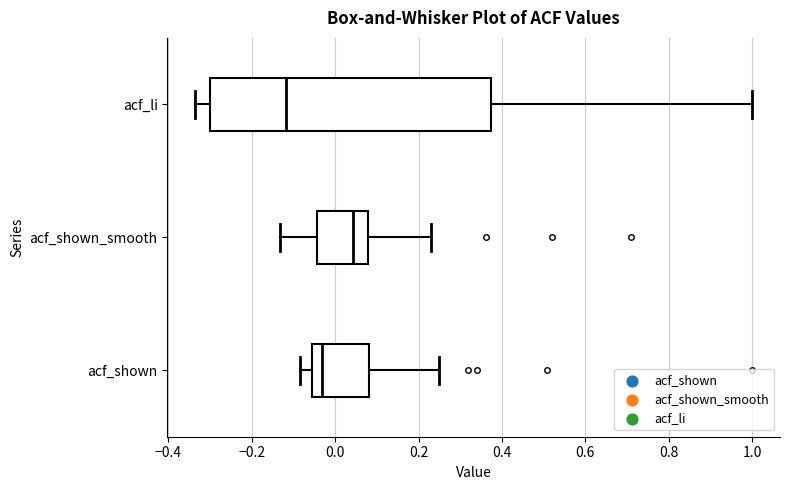

Which box is the widest, from its left edge to its right edge?

acf_li